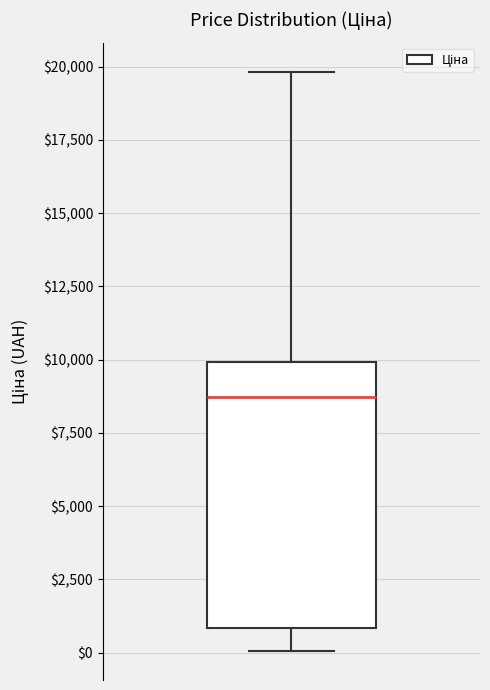

Where does the median line of the box sit on the y-axis? The values are not printed on the chart, so give them approximately, as read against the axis.

8500